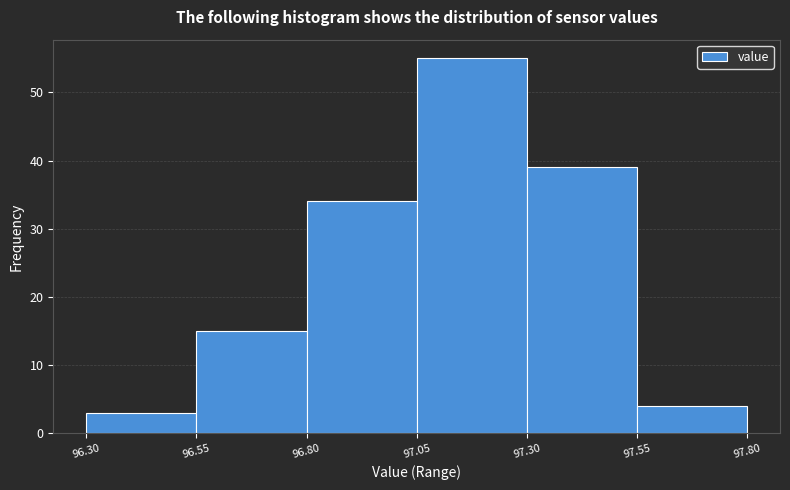

Reading left to right, transcribe this chart: for each bar, give the range it covers on the x-axis and its height. The values are not printed on the chart, so give them approximately, as read against the axis.

96.30 to 96.55: 3
96.55 to 96.80: 15
96.80 to 97.05: 34
97.05 to 97.30: 55
97.30 to 97.55: 39
97.55 to 97.80: 4